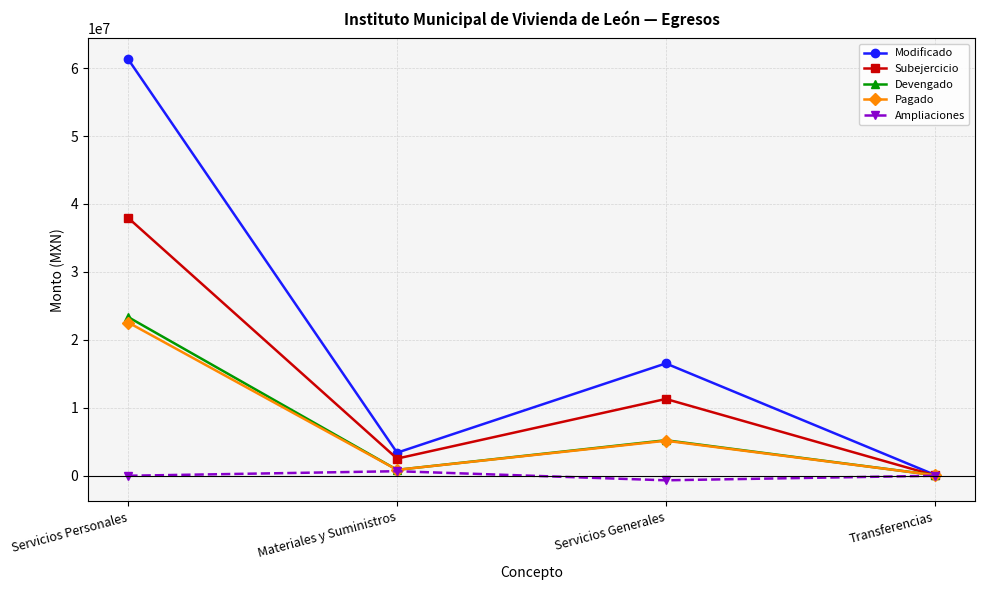

What position from the right is Materiales y Suministros?

3